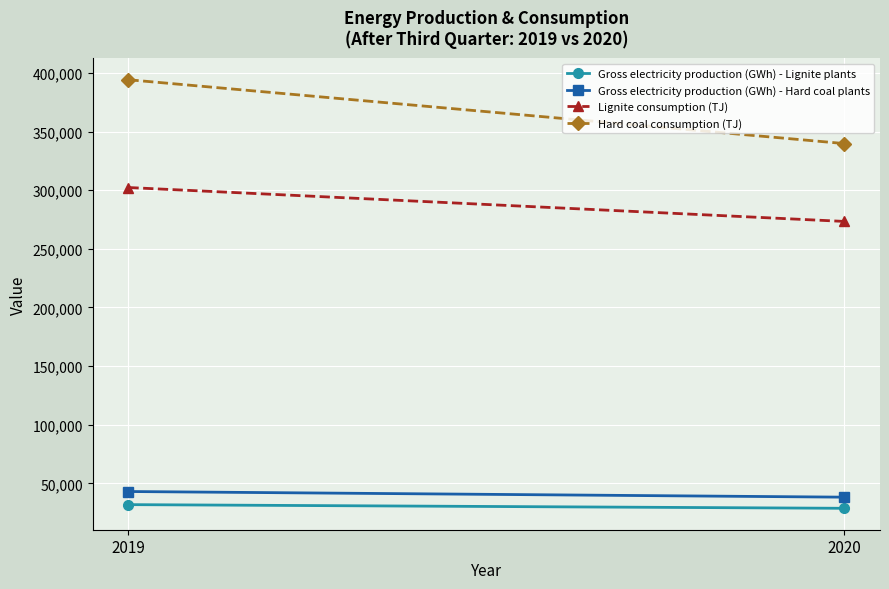

At which label does Hard coal consumption (TJ) first exceed 394228?

2019